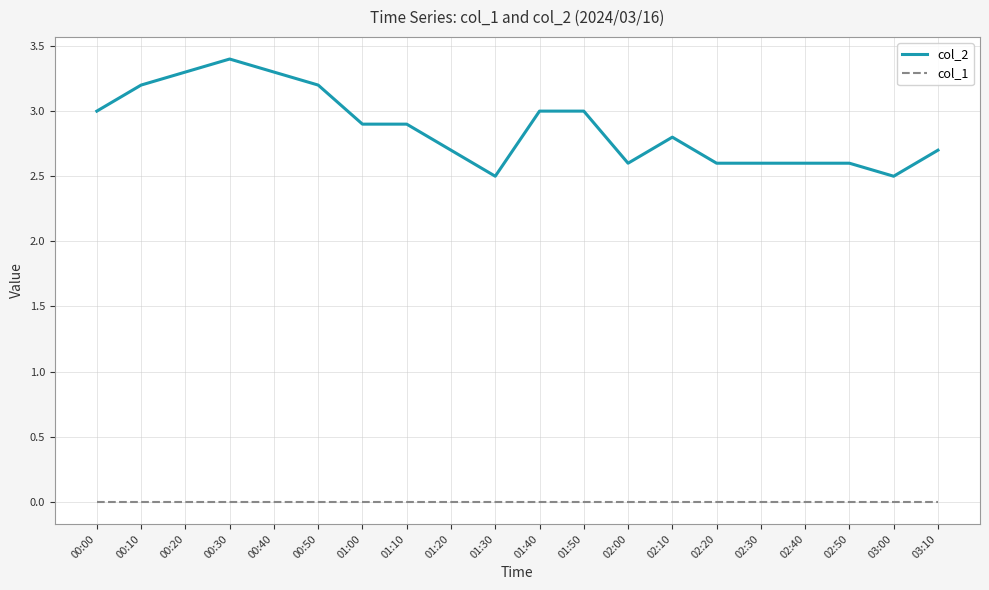

What is the sum of all col_2 values?

57.4